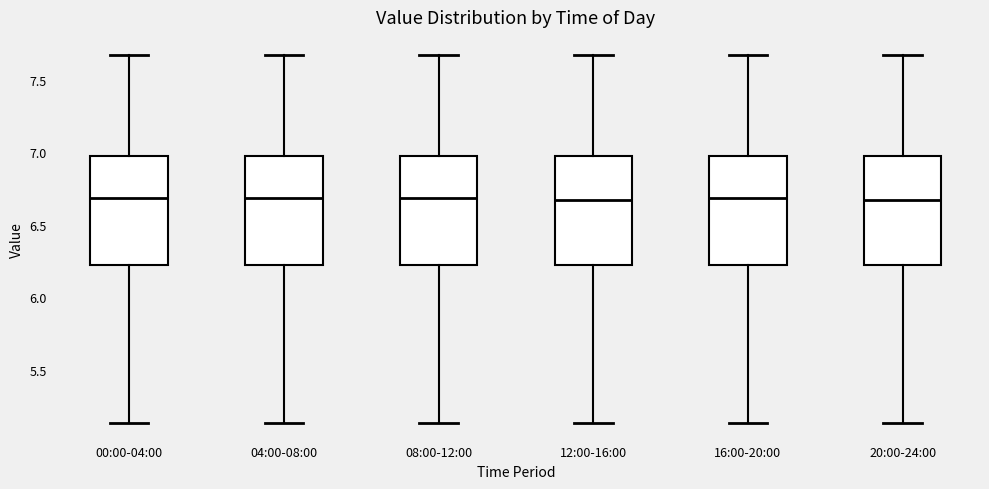

Reading left to right, transcribe this box plot: for each box, give where its median line is, the range the box spans, and where its two whiskers end, as read against the y-axis. The values are not printed on the chart, so give them approximately, as read against the axis.

00:00-04:00: median 6.70, box 6.20 to 7.00, whiskers 5.15 to 7.65
04:00-08:00: median 6.70, box 6.20 to 7.00, whiskers 5.15 to 7.65
08:00-12:00: median 6.70, box 6.20 to 7.00, whiskers 5.15 to 7.65
12:00-16:00: median 6.65, box 6.20 to 7.00, whiskers 5.15 to 7.65
16:00-20:00: median 6.70, box 6.20 to 7.00, whiskers 5.15 to 7.65
20:00-24:00: median 6.65, box 6.20 to 7.00, whiskers 5.15 to 7.65